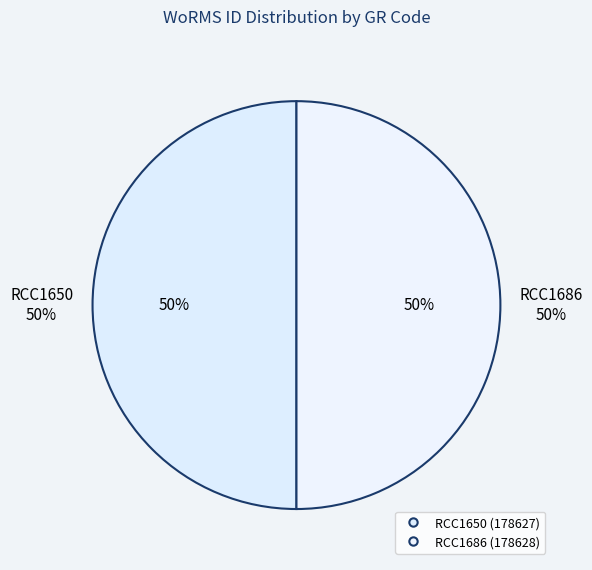

True or false: RCC1650 accounts for 50% of the total.

True